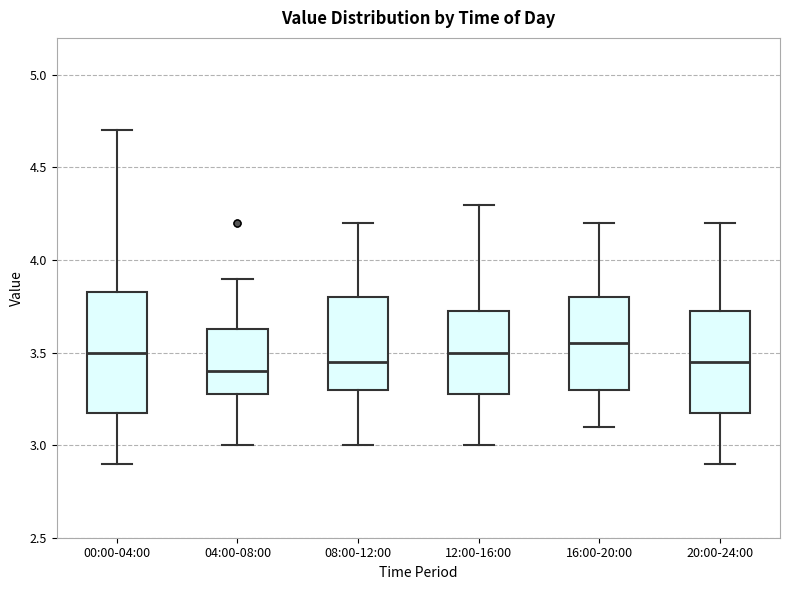

Where does the lower whisker of the box for 00:00-04:00 end on the y-axis? The values are not printed on the chart, so give them approximately, as read against the axis.

2.90